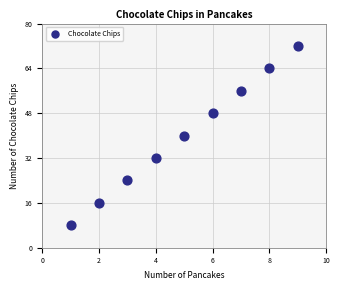

What is the average Y value?

40